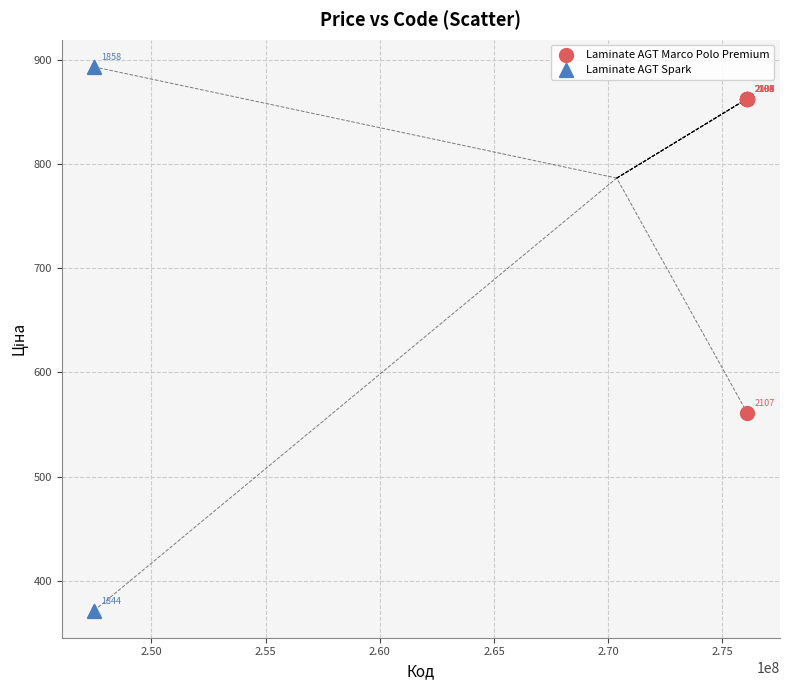

What are all the series names shown in the legend?

Laminate AGT Marco Polo Premium, Laminate AGT Spark